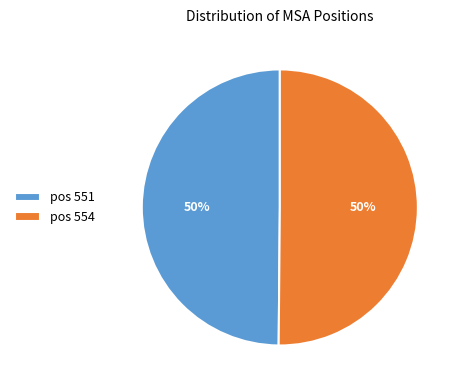

Is it true that pos 551 is 50% of the pie?

True